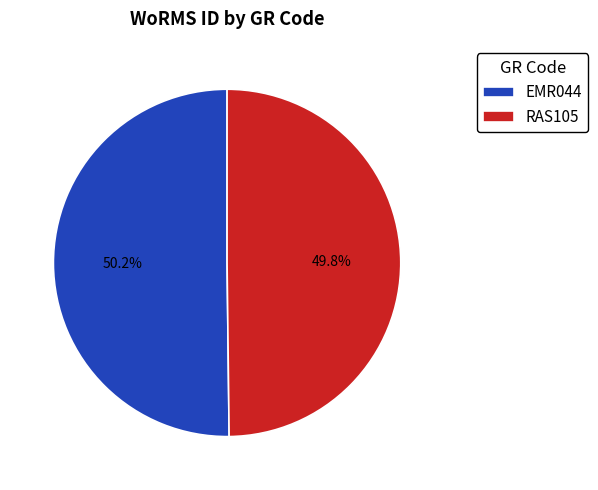

What percentage do EMR044 and RAS105 together represent?

100.0%